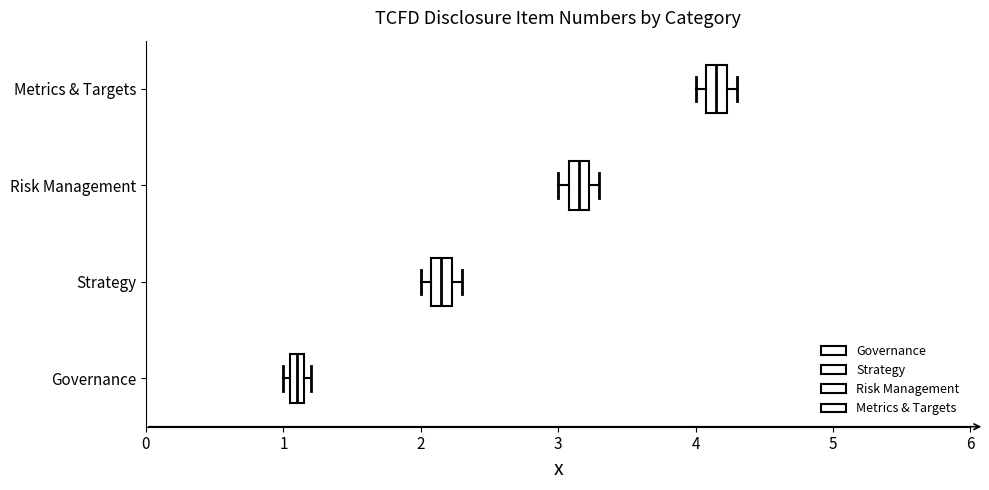

Where is the left edge of the box for Risk Management on the x-axis? The values are not printed on the chart, so give them approximately, as read against the axis.

3.1